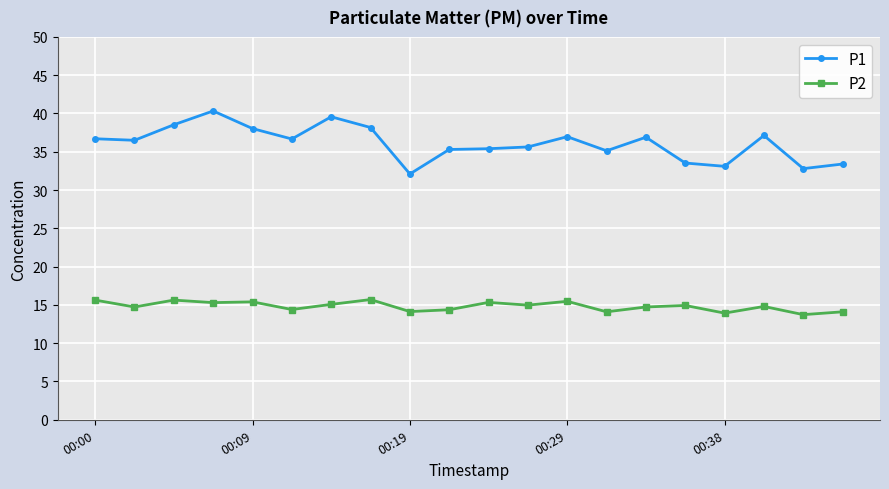

What is the difference between the second highest and minimum values in the P2 series?

1.9